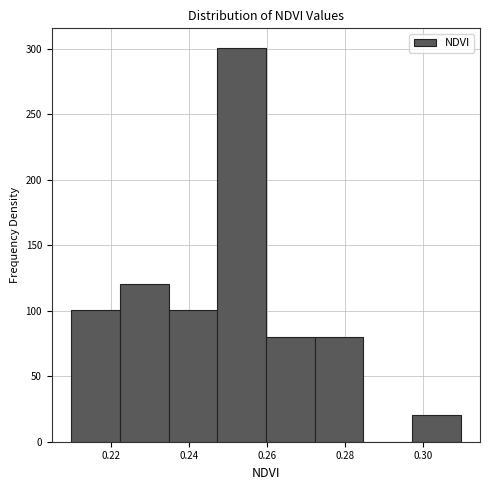

Which range on the x-axis has the tallest bar?

0.248 to 0.260